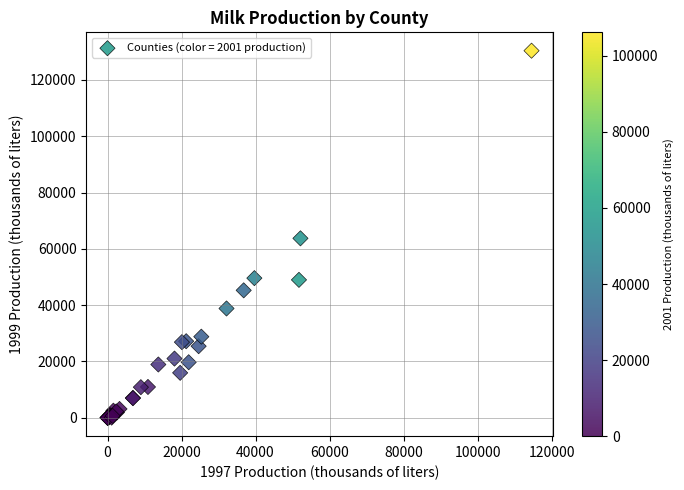

What Y value in the scatter plot is closest to 65181?

63729